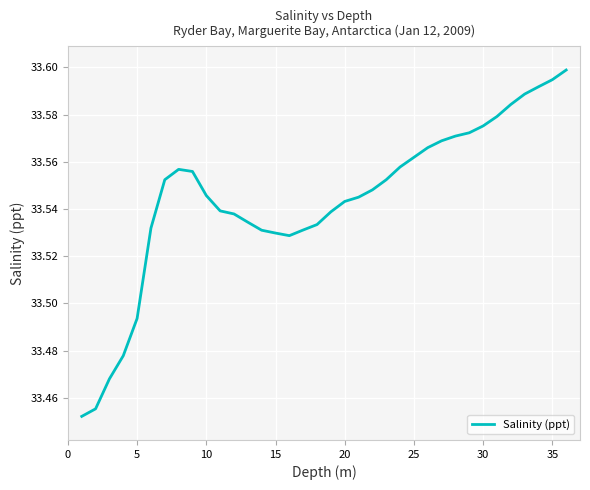

Does the chart have visible grid lines?

Yes